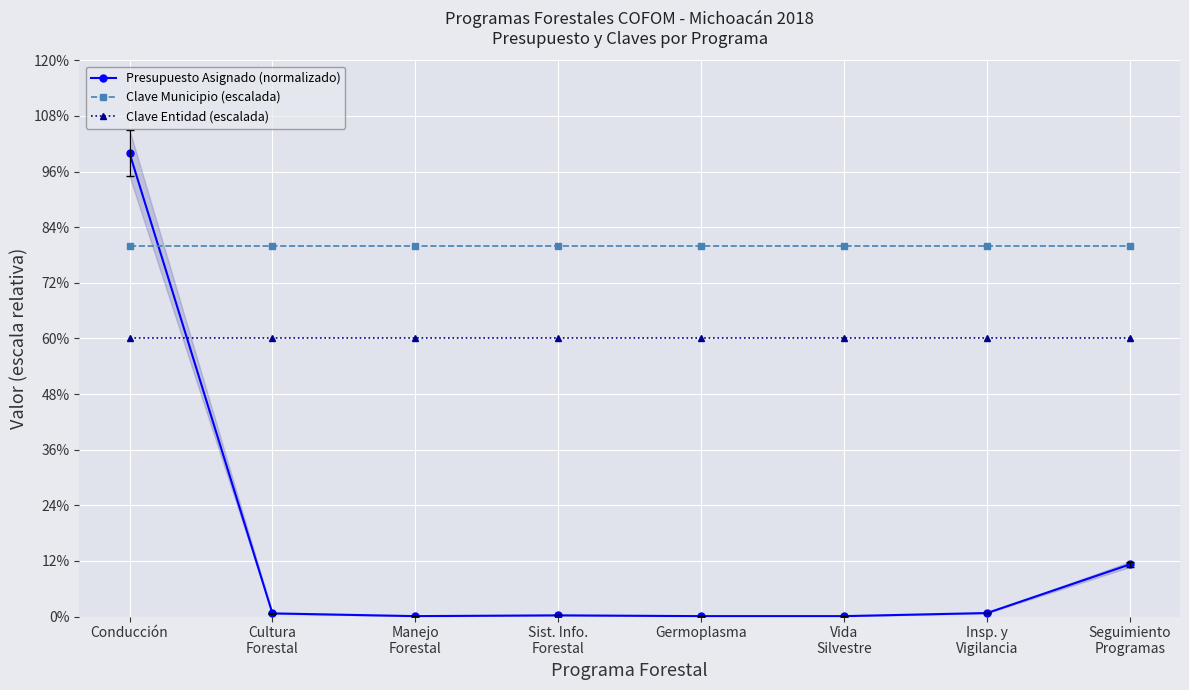

Between Seguimiento
Programas and Cultura
Forestal, which is larger?

Seguimiento
Programas